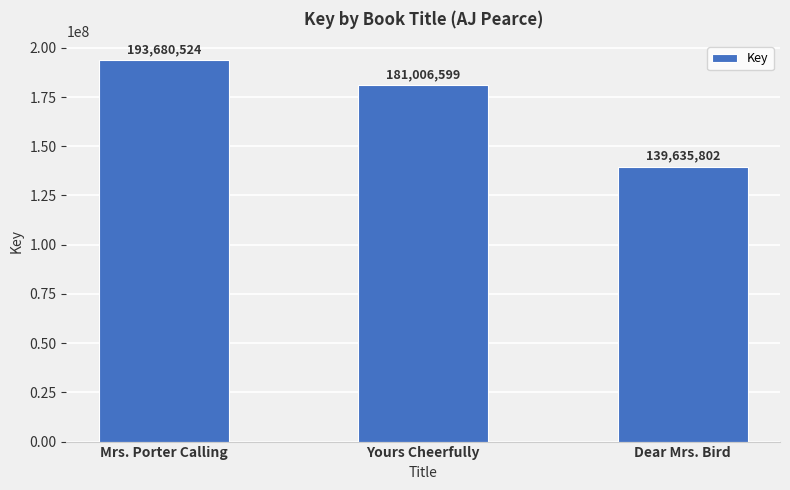

What is the approximate value at Yours Cheerfully, to the nearest 50?

181006600